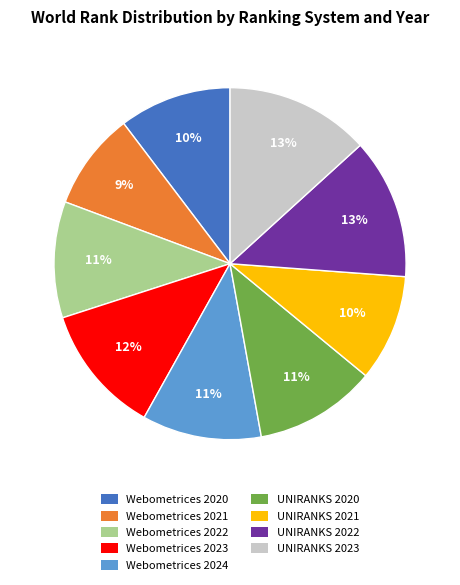

Which category has the smallest portion of the pie?

Webometrices 2021